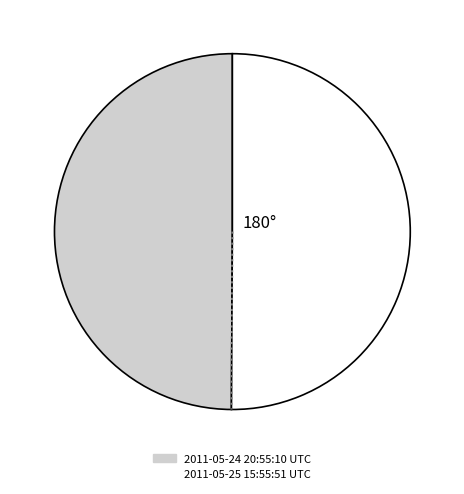

Is it true that 2011-05-24 20:55:10 UTC is 42% of the pie?

False